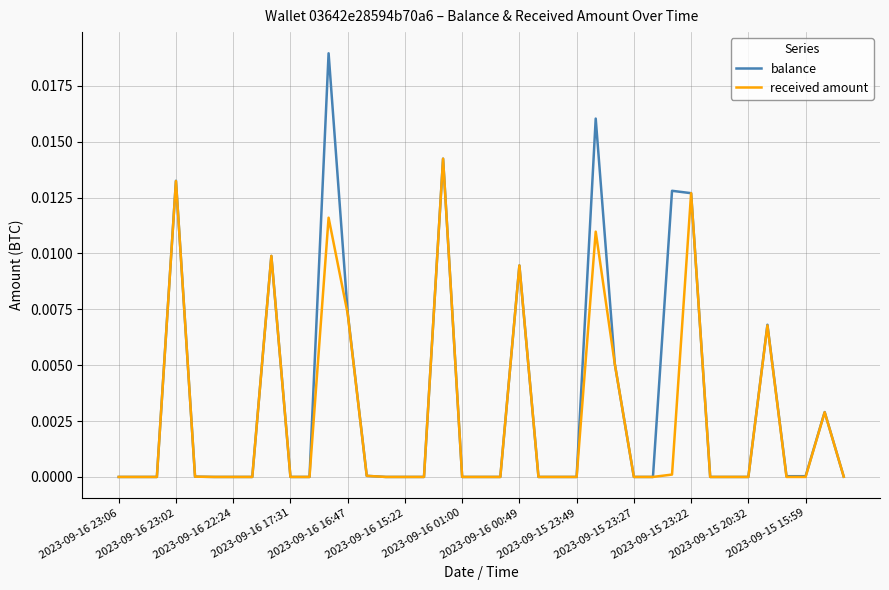

Rank the series by their maximum value, from lowest to highest.

received amount, balance